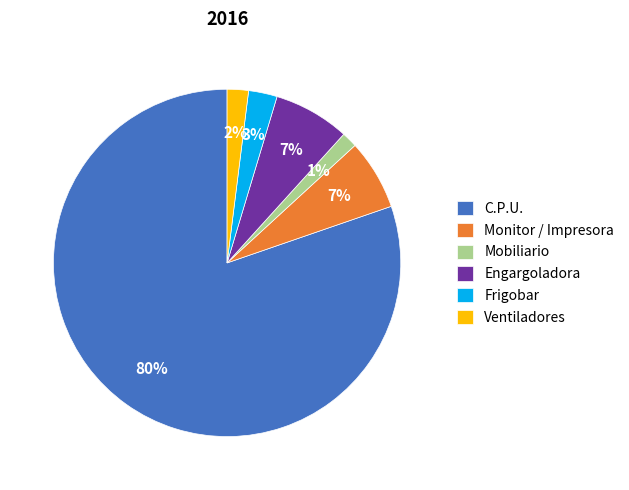

Between Monitor / Impresora and Frigobar, which is larger?

Monitor / Impresora